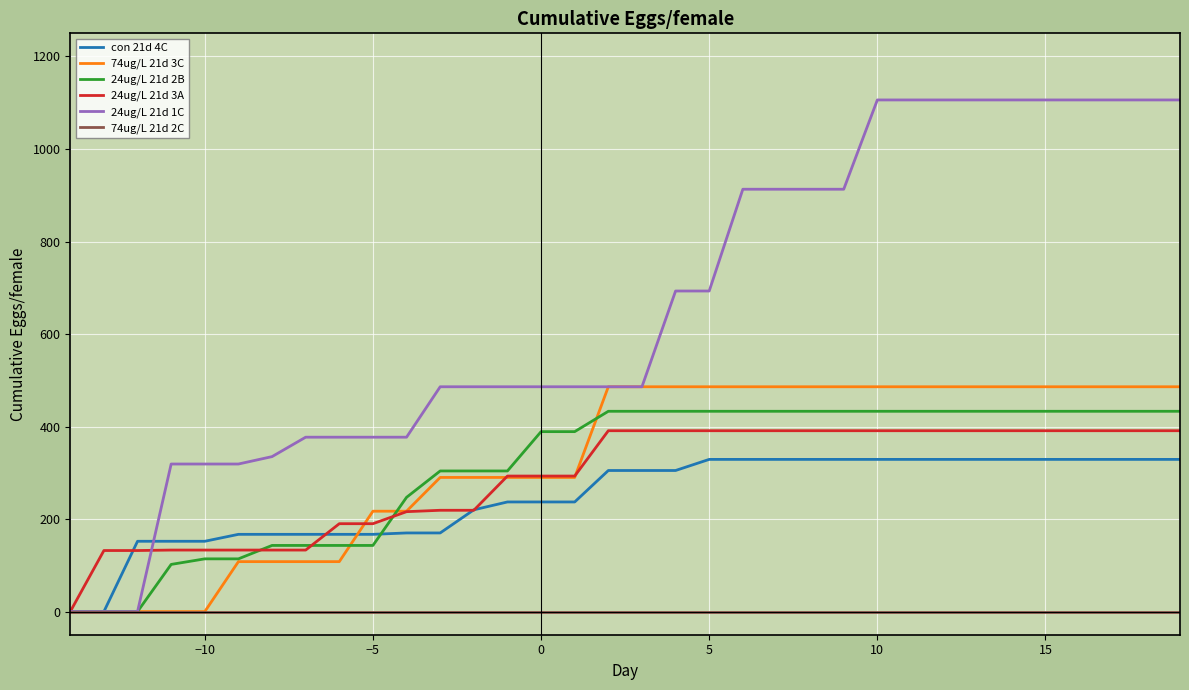

Which series has the largest total across all categories?

24ug/L 21d 1C